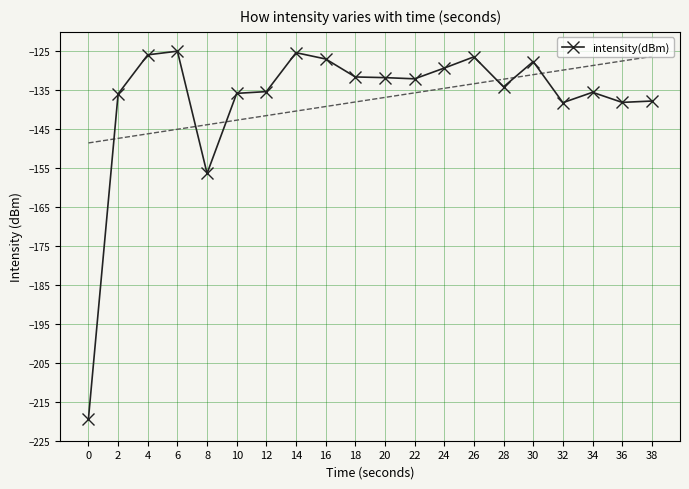

What is the smallest value displayed?

-219.3